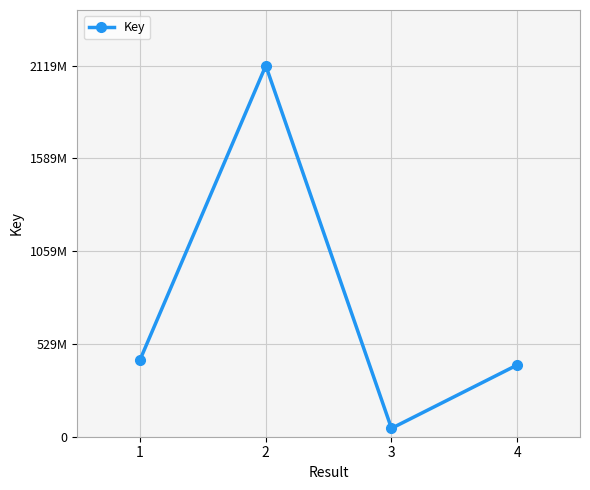

Reading left to right, list all the values displayed in this chart.

440510790	2119459884	47857513	409615508